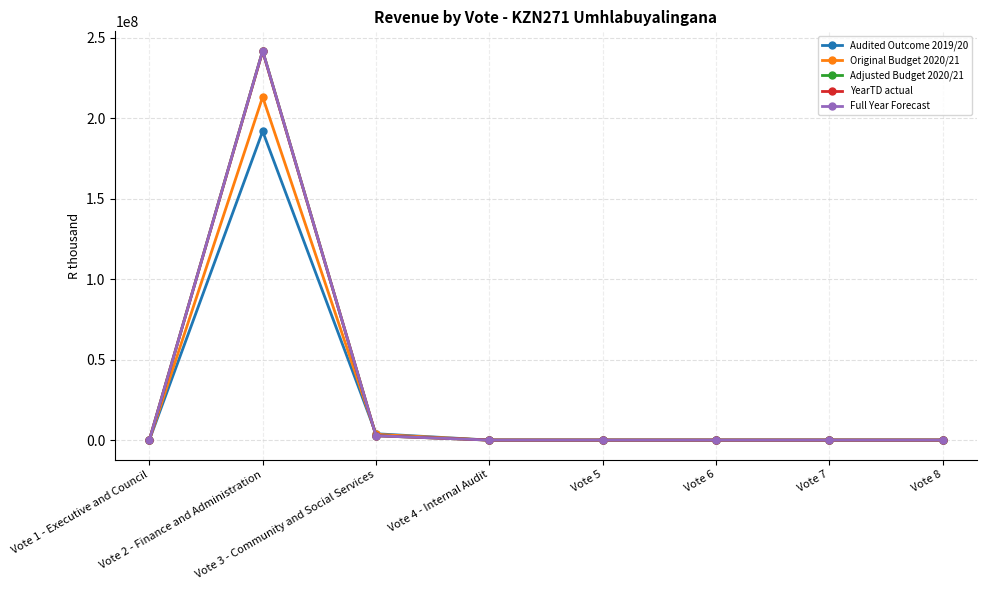

What are all the series names shown in the legend?

Audited Outcome 2019/20, Original Budget 2020/21, Adjusted Budget 2020/21, YearTD actual, Full Year Forecast